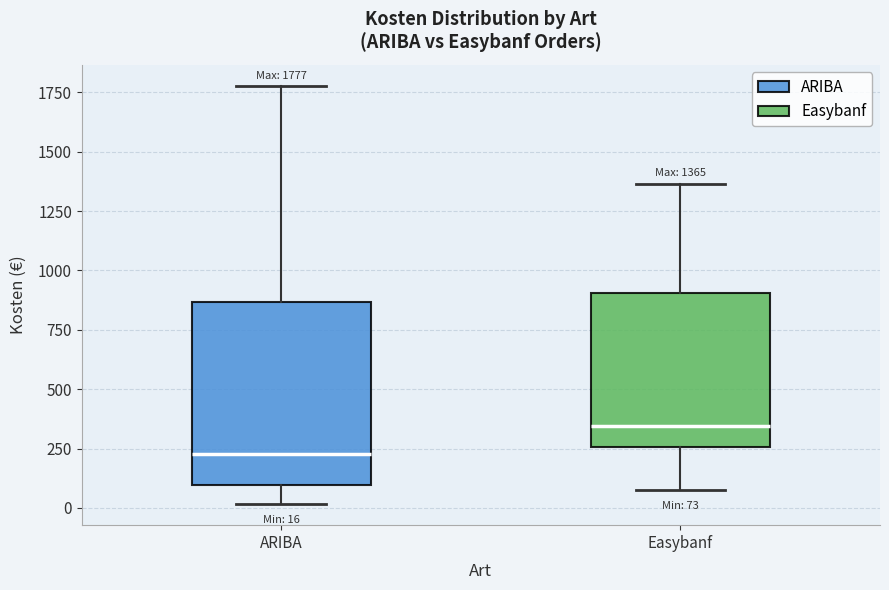

Comparing the boxes themselves (not the whiskers), which one is the tallest?

ARIBA